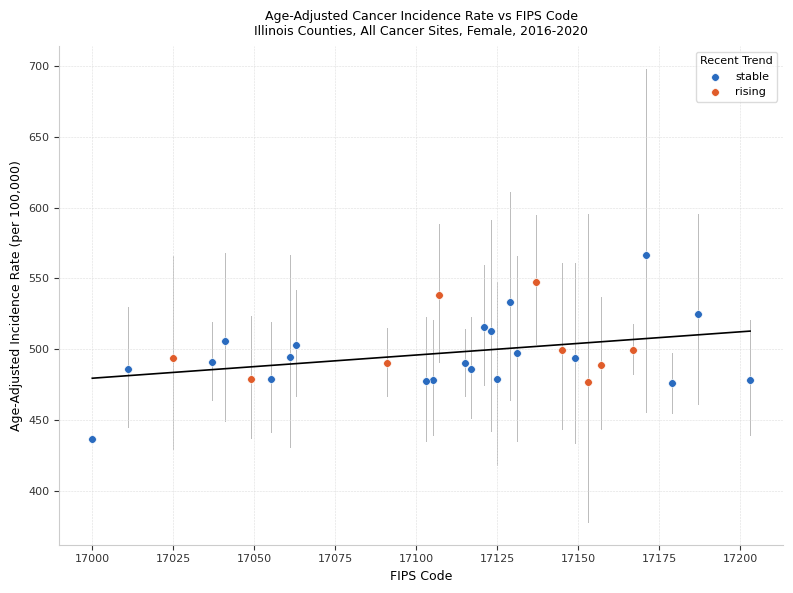

Which series has the widest spread of Y values?

stable